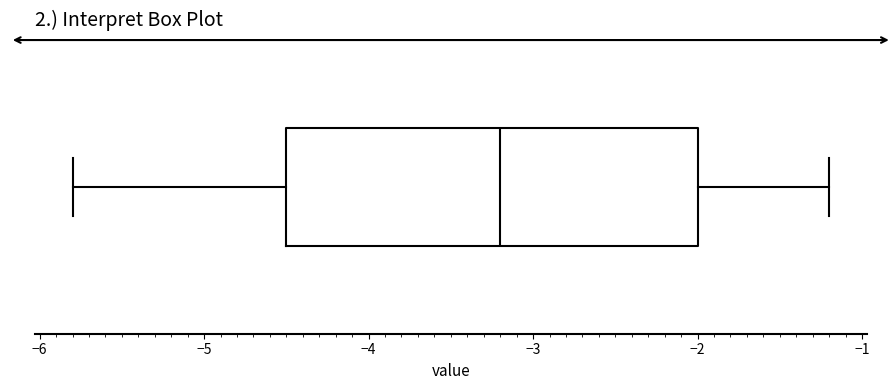

Transcribe this box plot: give where the median line is, the range the box spans, and where the two whiskers end, as read against the x-axis. The values are not printed on the chart, so give them approximately, as read against the axis.

median -3.2, box -4.5 to -2.0, whiskers -5.8 to -1.2